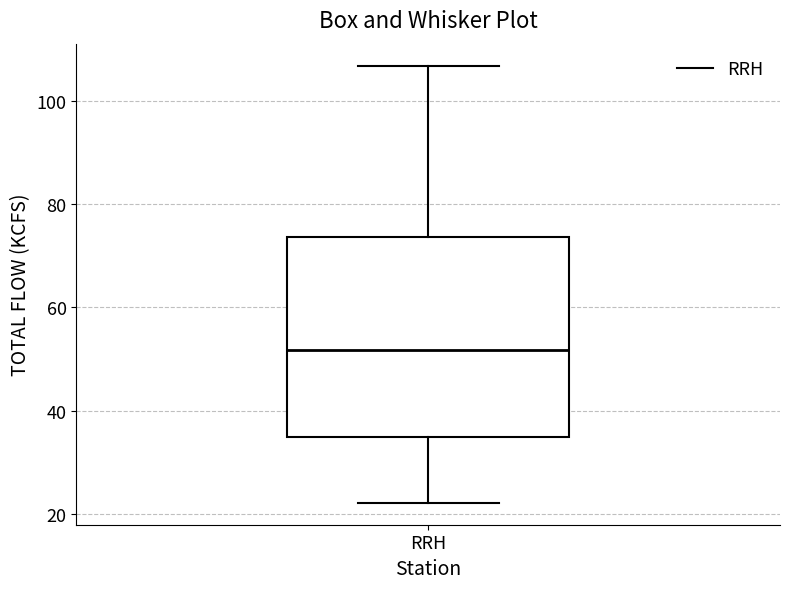

Read this box plot against the y-axis: the position of the median line, the range covered by the box, and the ends of both whiskers. The values are not printed on the chart, so give them approximately, as read against the axis.

median 52, box 34 to 74, whiskers 22 to 106